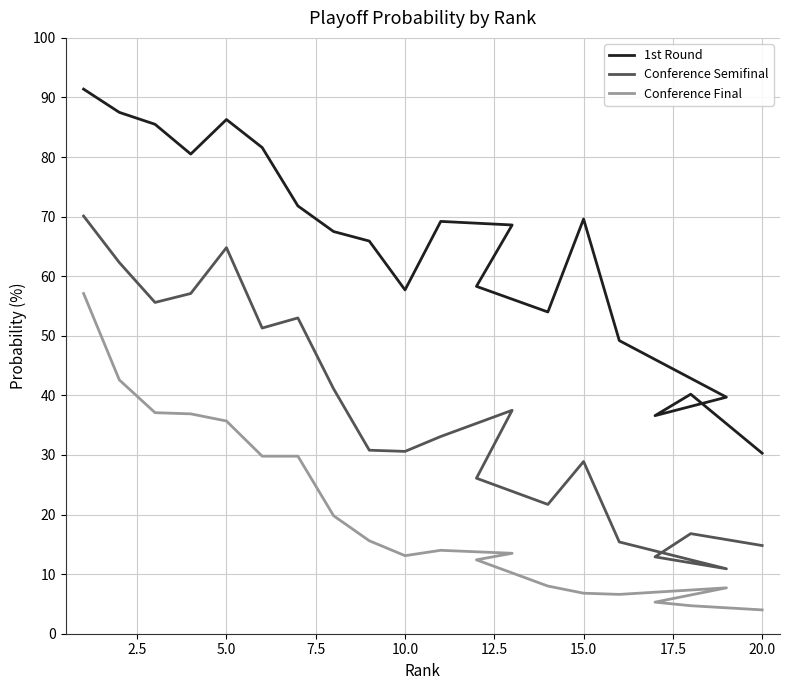

Which series has the largest range (max minus min)?

1st Round